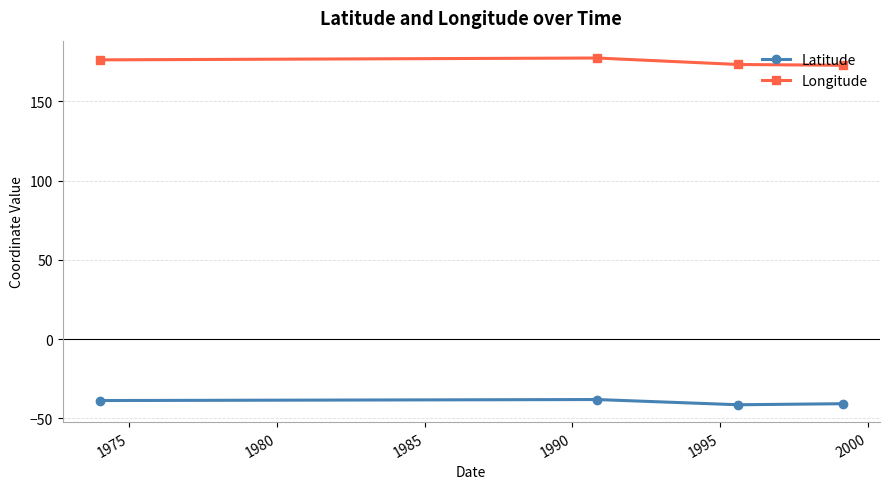

True or false: Latitude has more than 1 points higher than both neighbors.

False